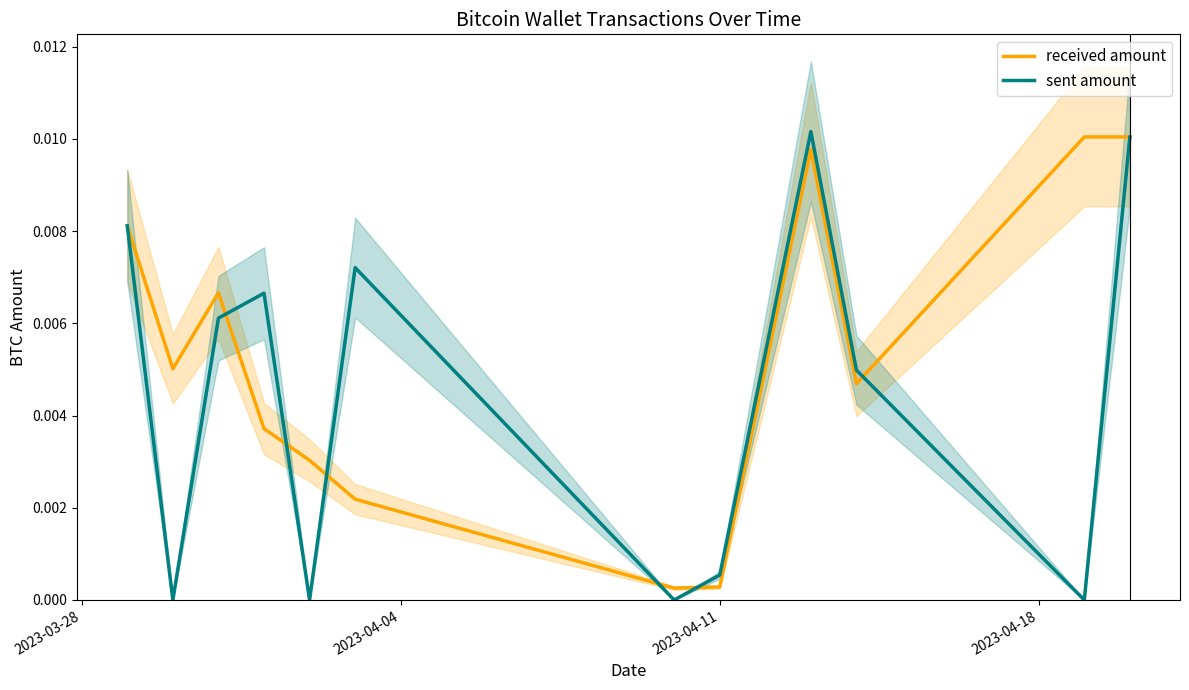

What are all the series names shown in the legend?

received amount, sent amount